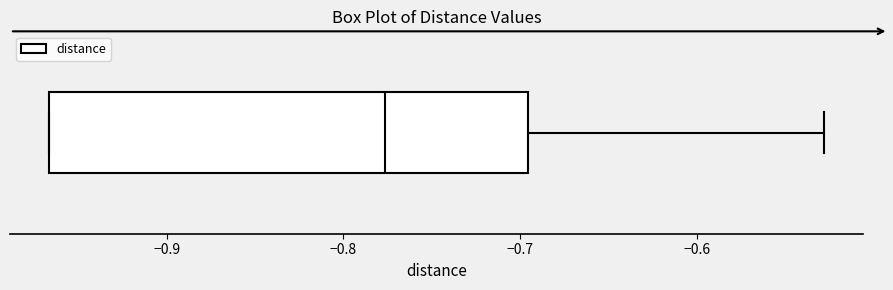

Read this box plot against the x-axis: the position of the median line, the range covered by the box, and the ends of both whiskers. The values are not printed on the chart, so give them approximately, as read against the axis.

median -0.78, box -0.97 to -0.70, whiskers -0.97 to -0.53